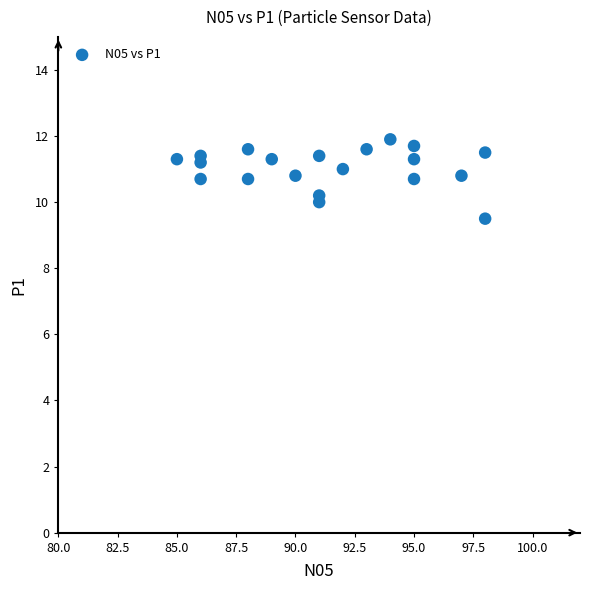

What is the range of X values (max minus min)?

13.0